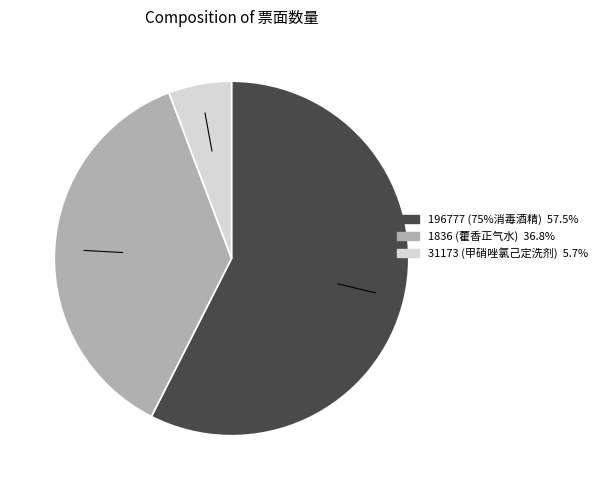

What is the ratio of the value at 196777 (75%消毒酒精) to the value at 1836 (藿香正气水)?

1.6